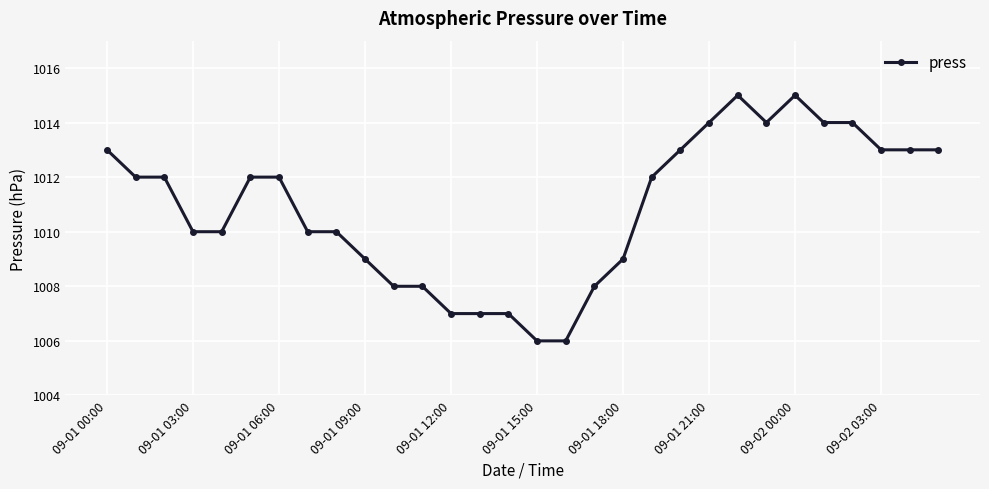

What is the difference between the second highest and second lowest values?

9